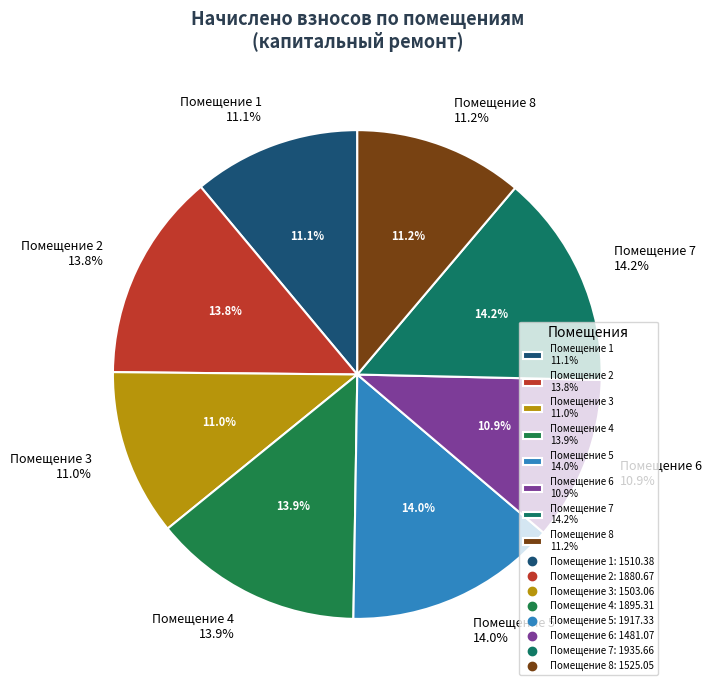

What is the largest slice in the pie chart?

7